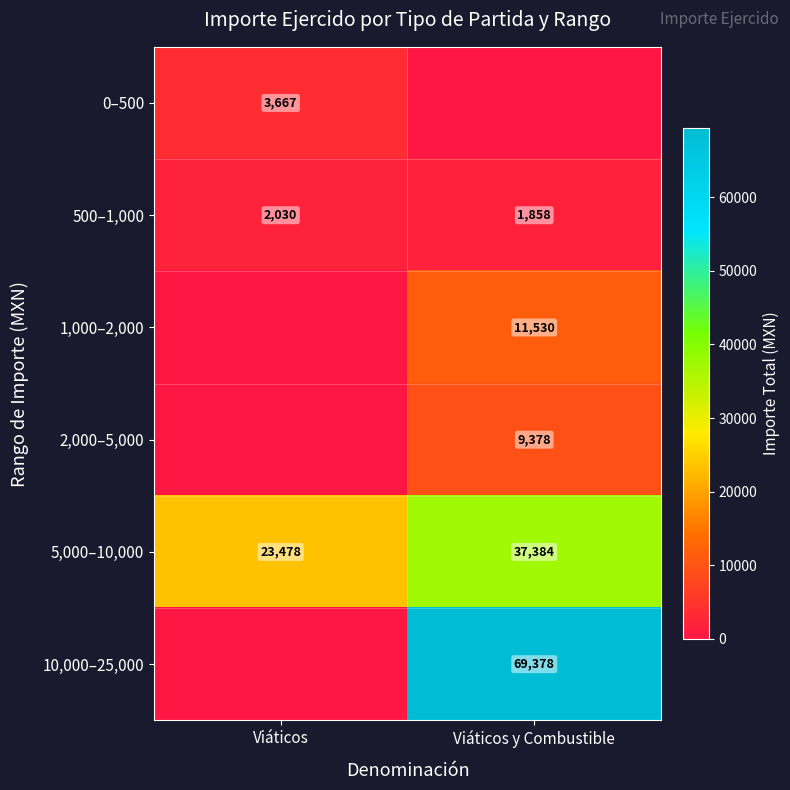

True or false: 5,000–10,000 has a value of 66517 at Viáticos y Combustible.

False